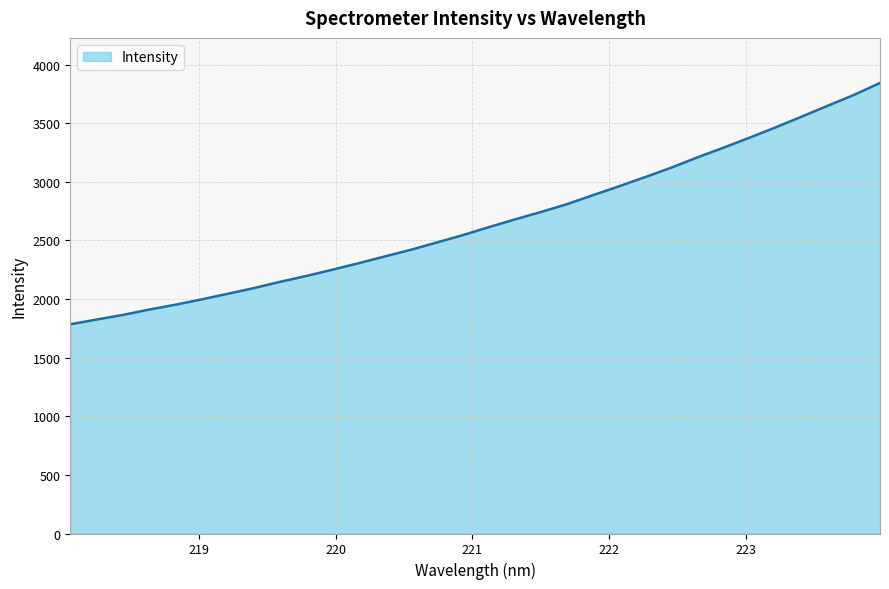

What is the smallest value displayed?

1784.4